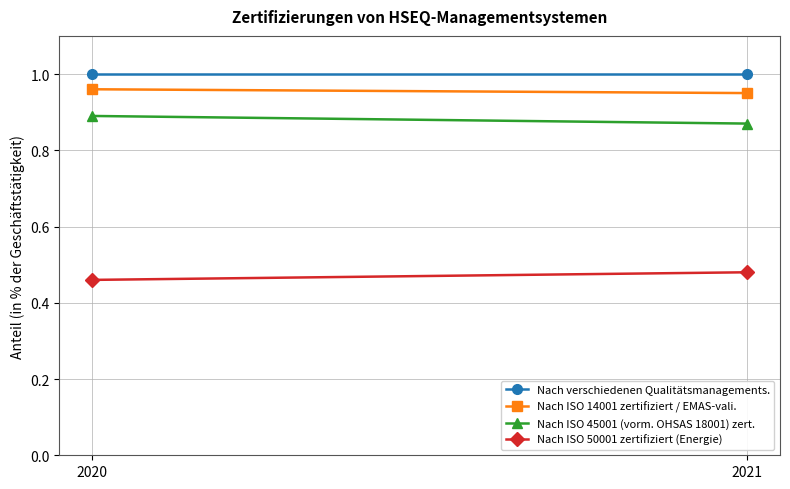

Rank the series by their maximum value, from highest to lowest.

Nach verschiedenen Qualitätsmanagements., Nach ISO 14001 zertifiziert / EMAS-vali., Nach ISO 45001 (vorm. OHSAS 18001) zert., Nach ISO 50001 zertifiziert (Energie)